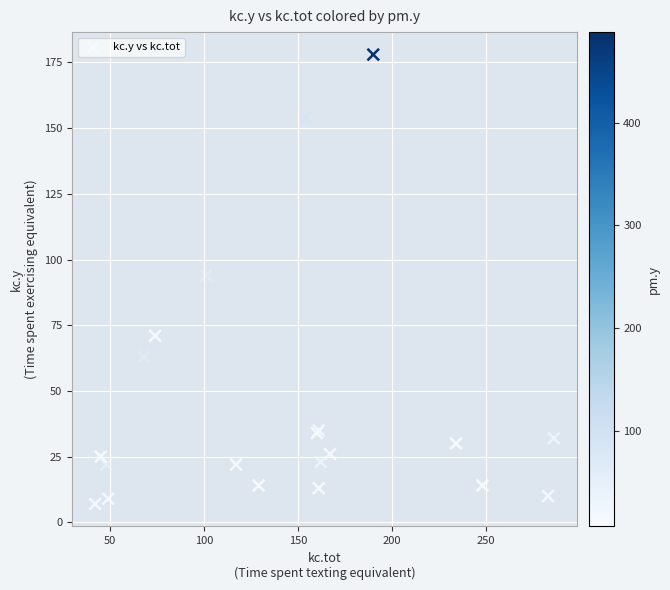

What Y value in the scatter plot is closest to 92?

94